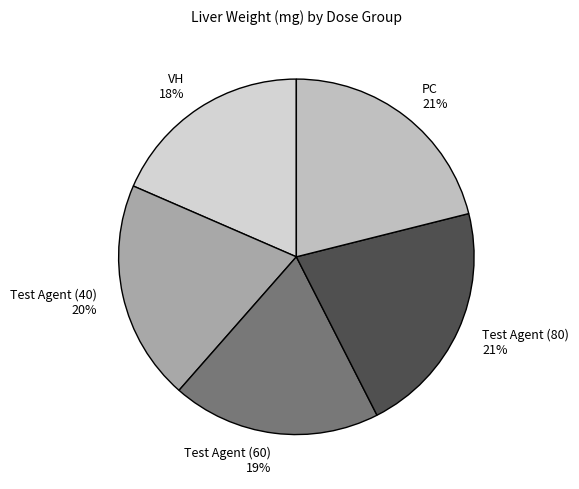

To the nearest percent, what is the difference between the largest and smallest slice percentages?

3%